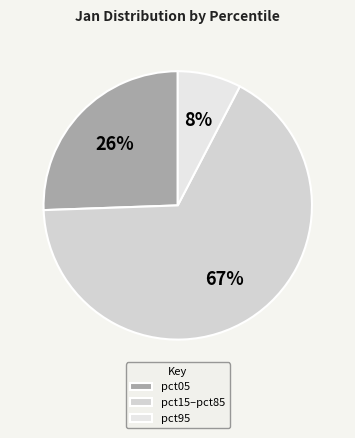

Which category has the biggest portion of the pie?

pct15–pct85